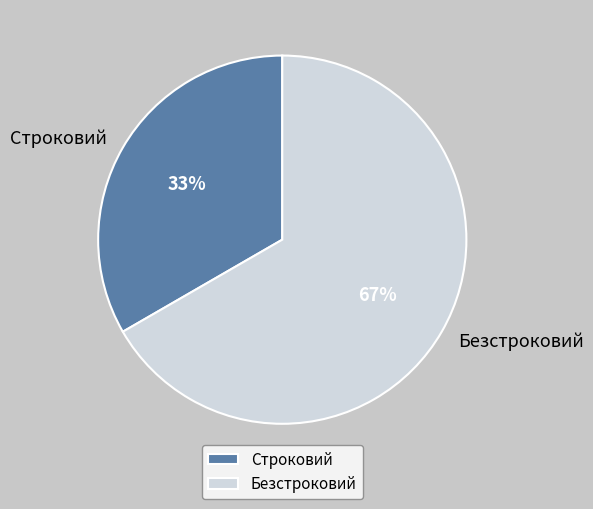

True or false: Строковий accounts for 33% of the total.

True